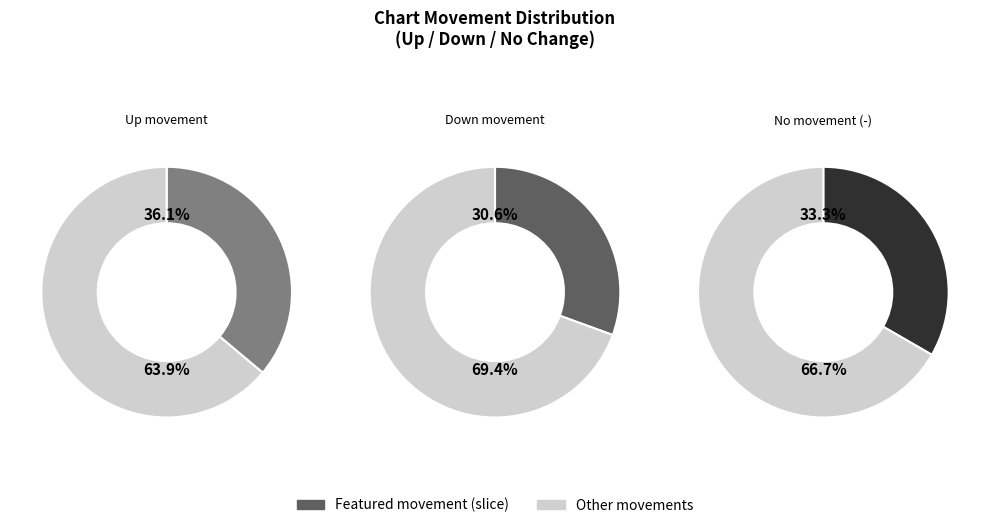

To the nearest percent, what is the difference between the - and down slice percentages?

3%